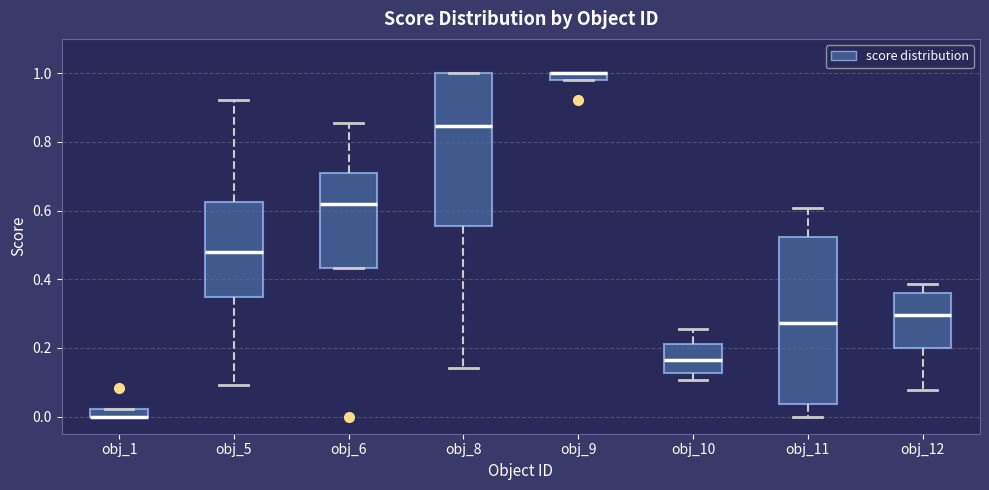

Comparing the boxes themselves (not the whiskers), which one is the tallest?

obj_11